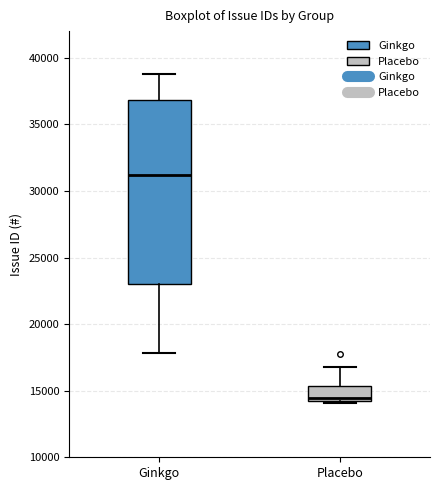

Reading left to right, transcribe this box plot: for each box, give where its median line is, the range the box spans, and where its two whiskers end, as read against the y-axis. The values are not printed on the chart, so give them approximately, as read against the axis.

Ginkgo: median 31000, box 23000 to 37000, whiskers 18000 to 38500
Placebo: median 14500, box 14000 to 15500, whiskers 14000 to 17000